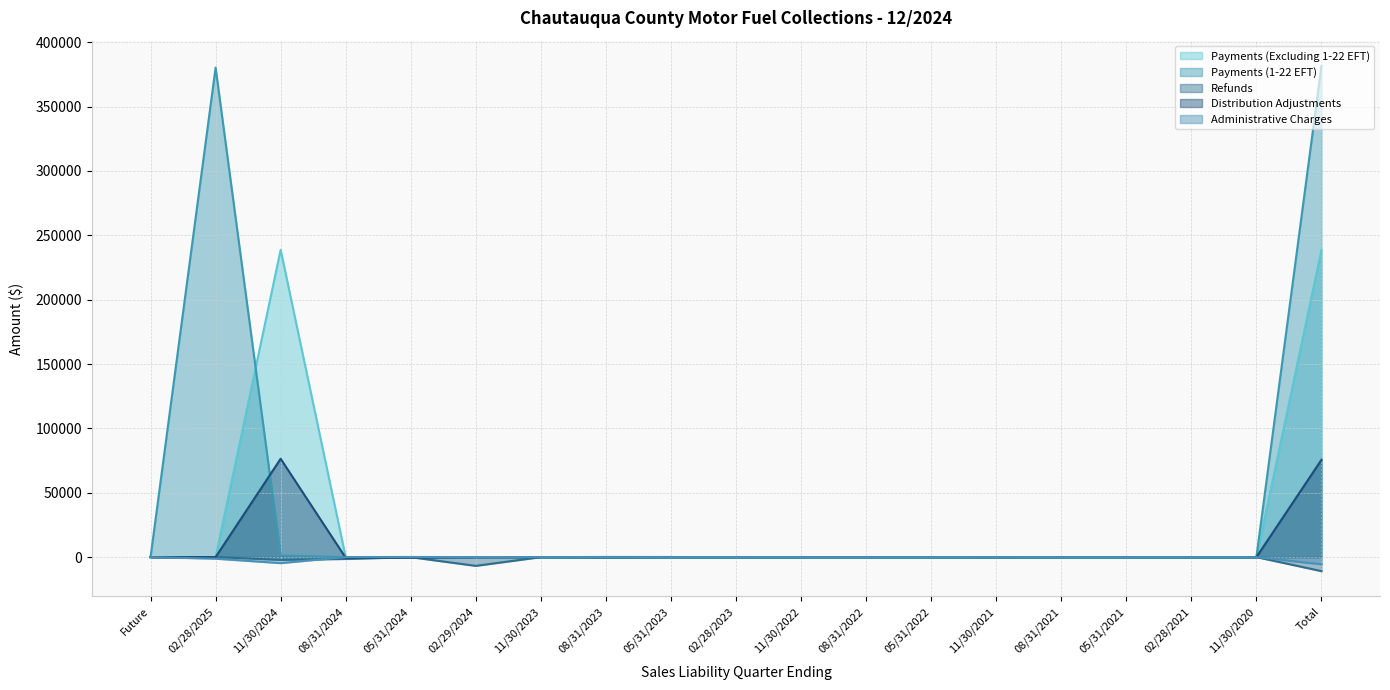

What is the label of the 17th point from the right?

11/30/2024